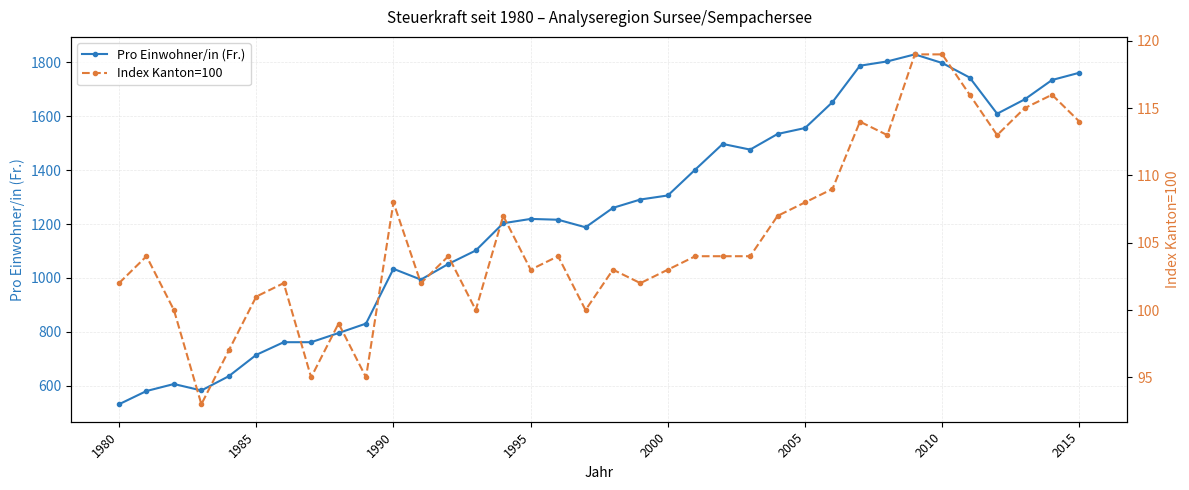

How many values in the Index Kanton=100 series are below 104?

16